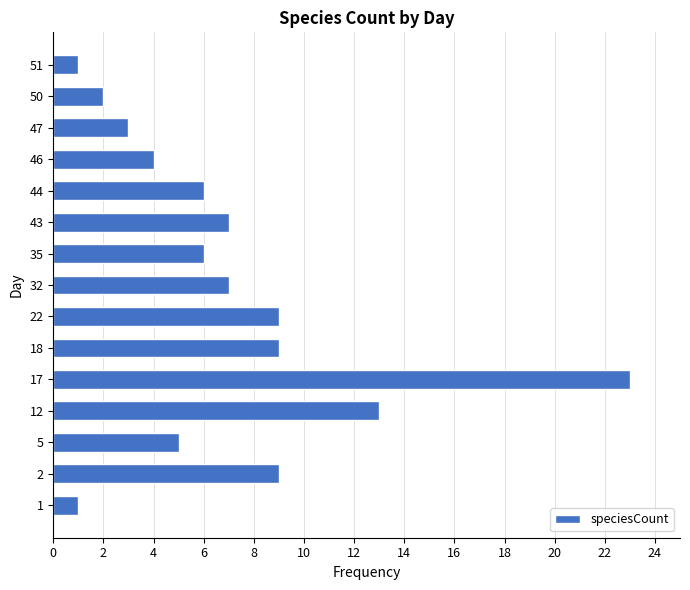

The value at 32 is 12. True or false?

False